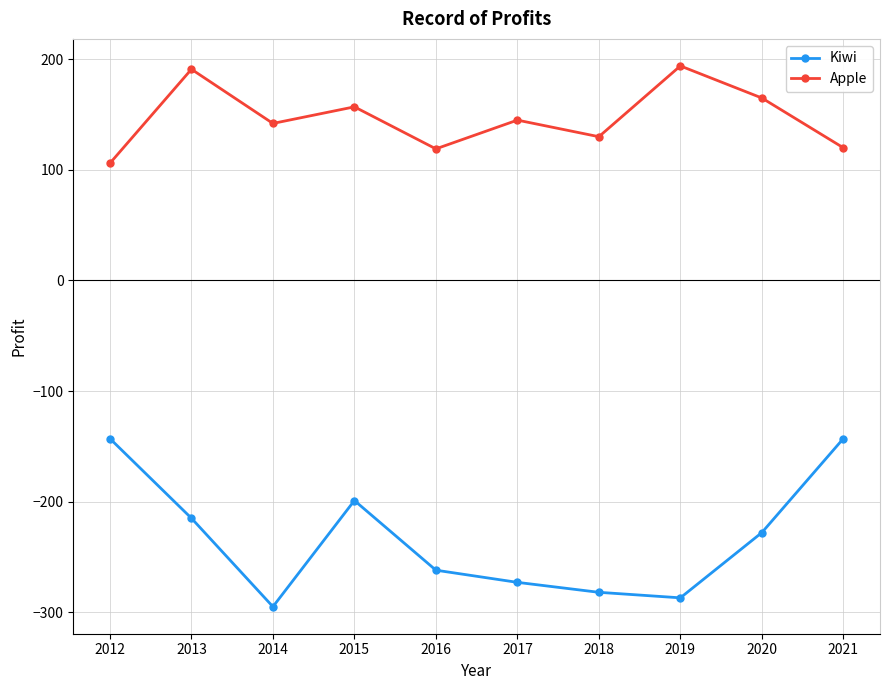

At 2013, list the series in order from smallest to largest.

Kiwi, Apple